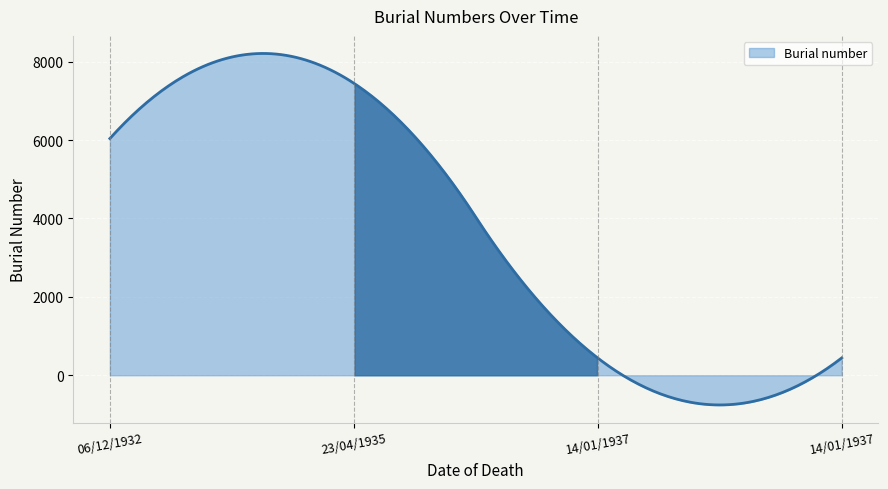

What is the difference between the maximum and minimum values?

8965.8